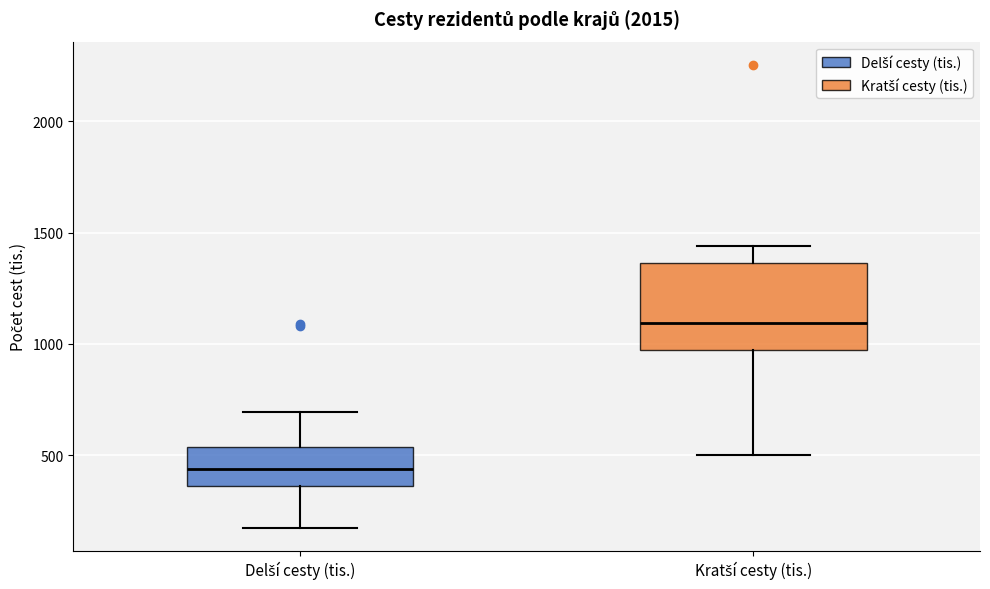

Where is the lower edge of the box for Kratší cesty (tis.) on the y-axis? The values are not printed on the chart, so give them approximately, as read against the axis.

950